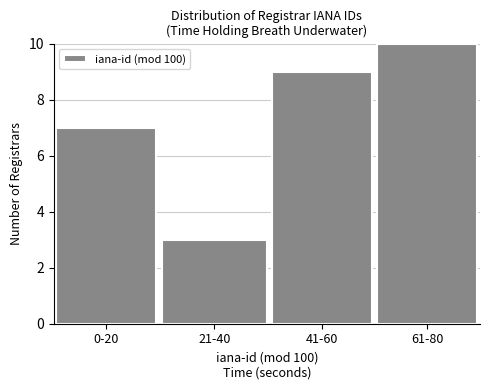

Reading right to left, what are all the values shown in this chart?

10	9	3	7